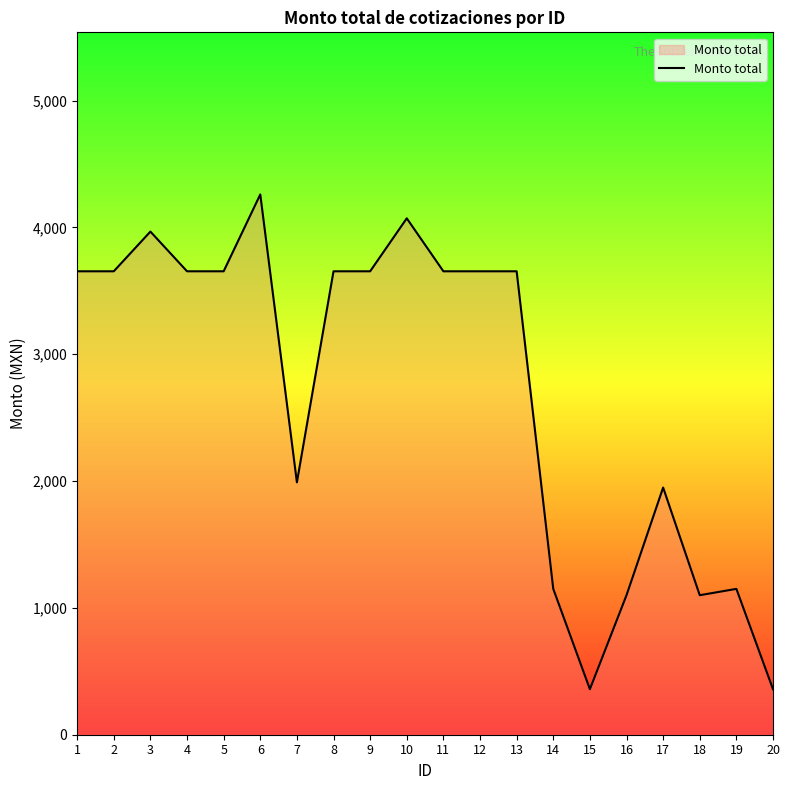

Reading right to left, transcribe all the data shown in this chart.

20=359.0	19=1150.0	18=1100.0	17=1949.0	16=1100.0	15=359.0	14=1150.0	13=3654.0	12=3654.0	11=3654.0	10=4071.6	9=3654.0	8=3654.0	7=1990.0	6=4260.0	5=3654.0	4=3654.0	3=3967.0	2=3654.0	1=3654.0